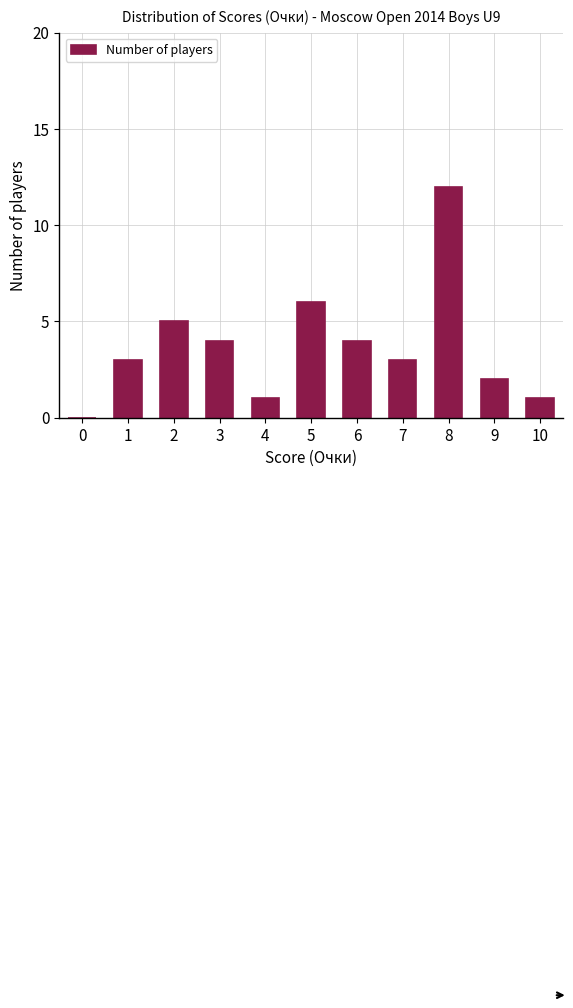

Reading left to right, list all the values displayed in this chart.

0=0	1=3	2=5	3=4	4=1	5=6	6=4	7=3	8=12	9=2	10=1